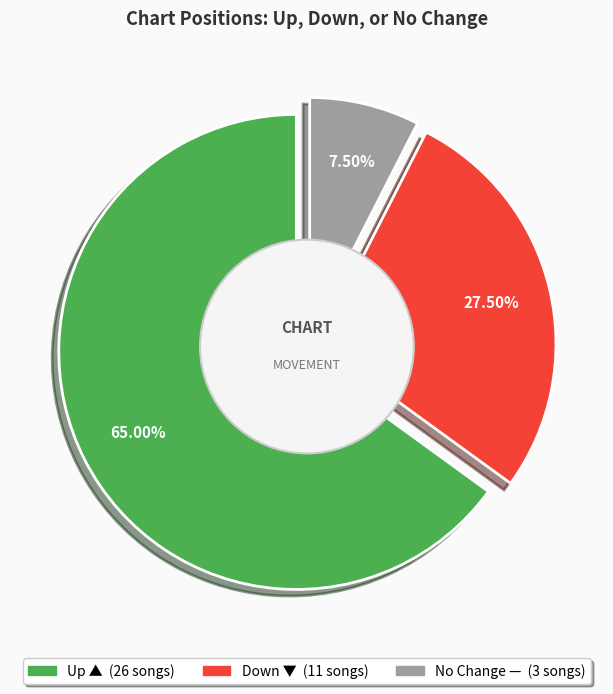

How many segments does this pie chart have?

3